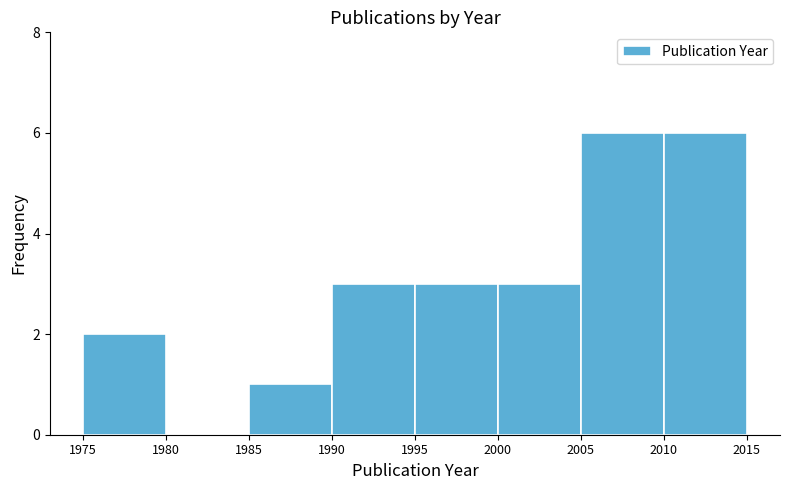

Reading left to right, transcribe this chart: for each bar, give the range it covers on the x-axis and its height. The values are not printed on the chart, so give them approximately, as read against the axis.

1975 to 1980: 2
1980 to 1985: 0
1985 to 1990: 1
1990 to 1995: 3
1995 to 2000: 3
2000 to 2005: 3
2005 to 2010: 6
2010 to 2015: 6